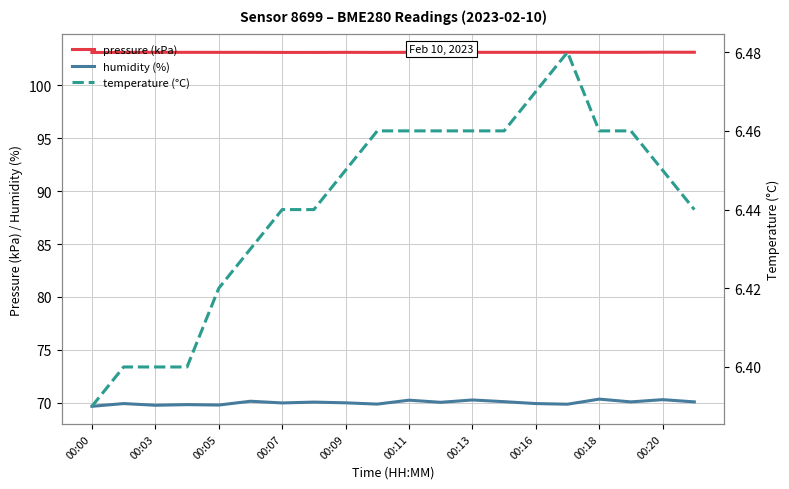

True or false: pressure (kPa) and humidity (%) cross at least once.

False